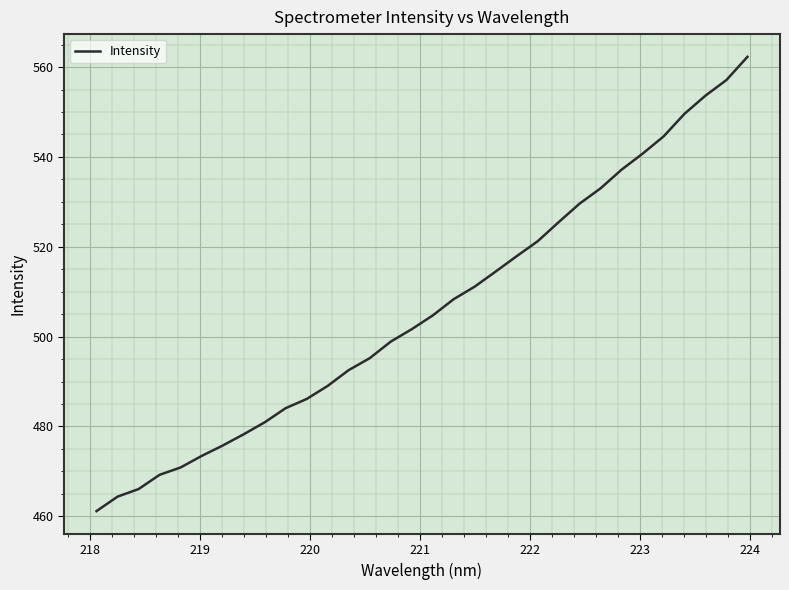

What is the minimum value shown in the chart?

461.2